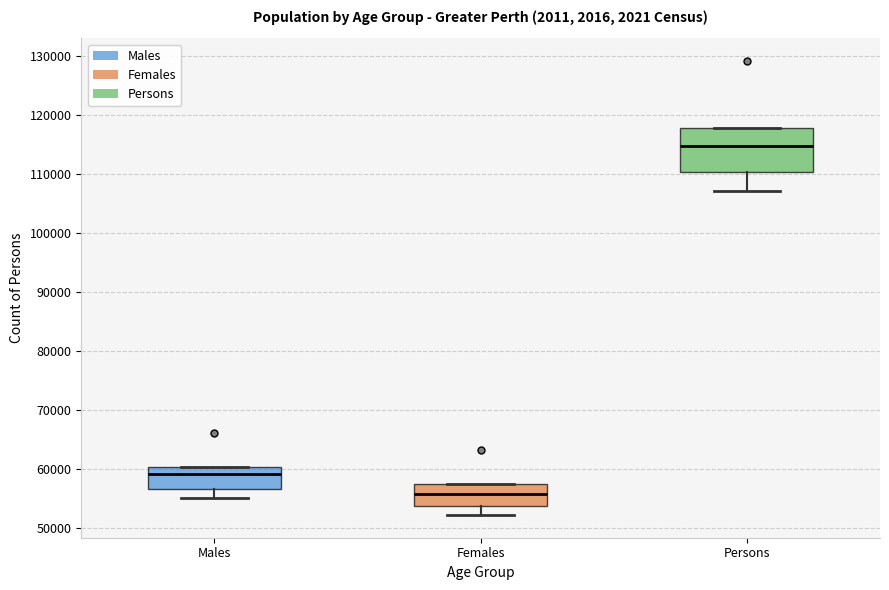

Reading left to right, read every box against the y-axis: the position of its median line, the range the box covers, and the ends of its whiskers. The values are not printed on the chart, so give them approximately, as read against the axis.

Males: median 59000, box 57000 to 60000, whiskers 55000 to 60000
Females: median 56000, box 54000 to 57000, whiskers 52000 to 57000
Persons: median 115000, box 110000 to 118000, whiskers 107000 to 118000